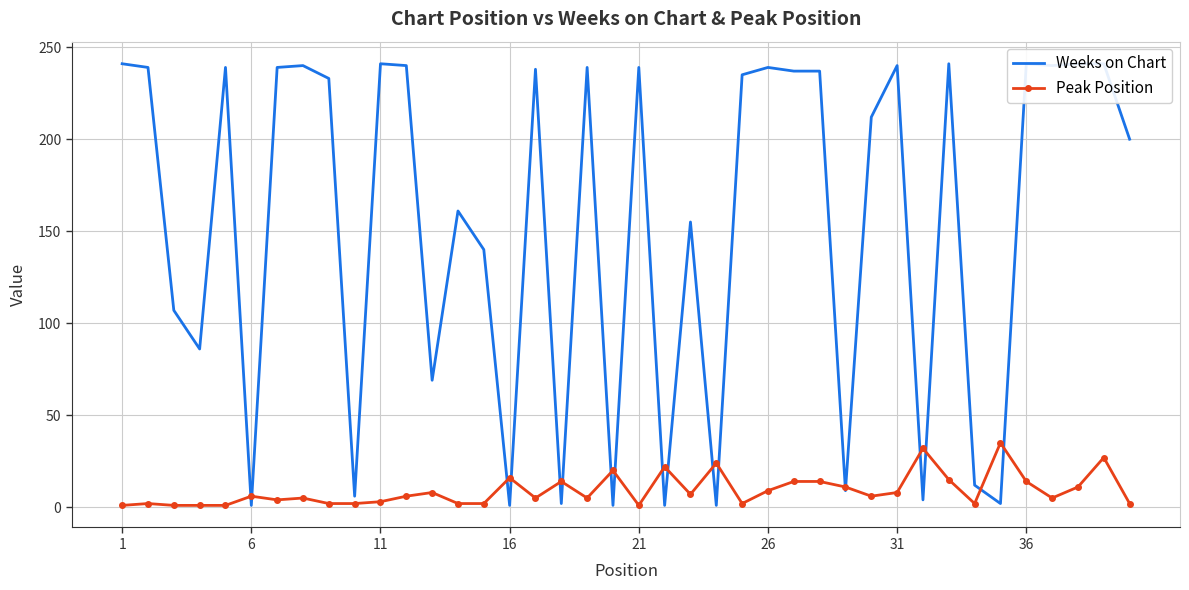

True or false: Peak Position has more than 1 interior local peaks.

True